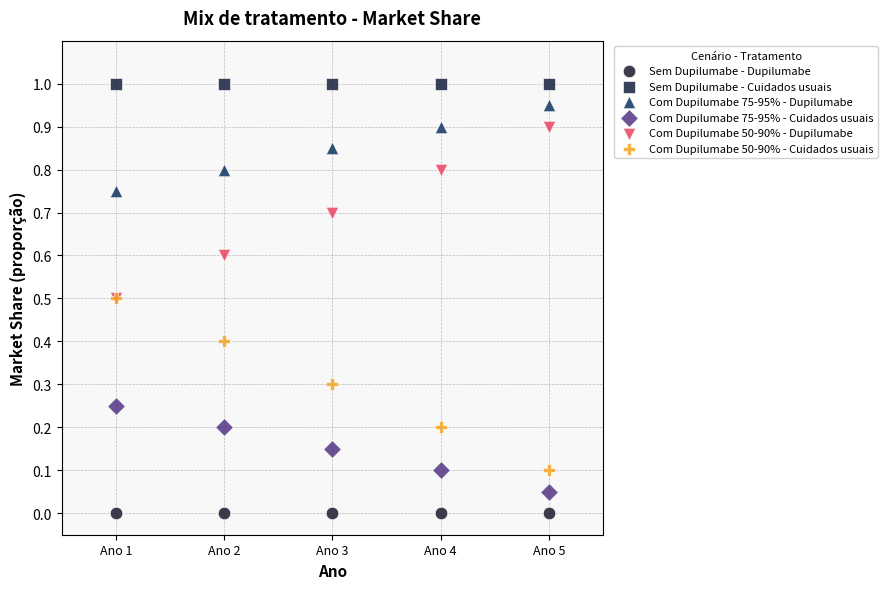

What are all the series names shown in the legend?

Sem Dupilumabe - Dupilumabe, Sem Dupilumabe - Cuidados usuais, Com Dupilumabe 75-95% - Dupilumabe, Com Dupilumabe 75-95% - Cuidados usuais, Com Dupilumabe 50-90% - Dupilumabe, Com Dupilumabe 50-90% - Cuidados usuais